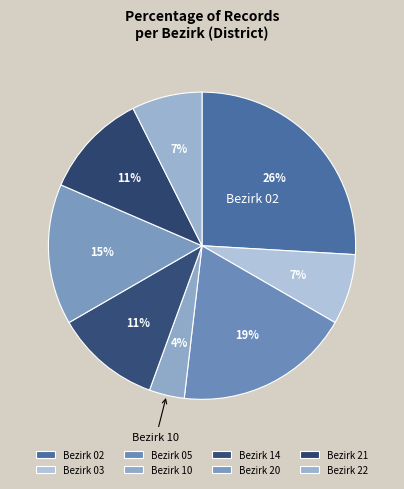

Count the number of slices in the pie.

8